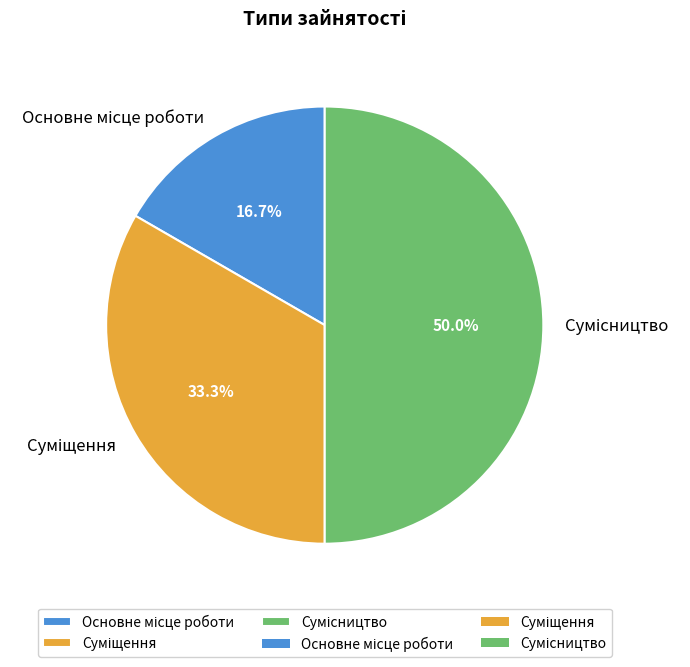

How many segments does this pie chart have?

3